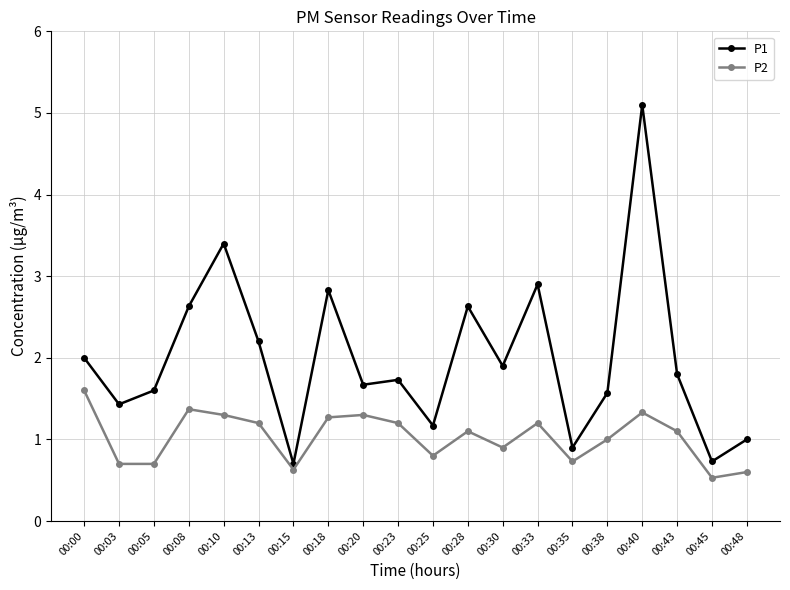

True or false: P1 has more than 1 points higher than both neighbors.

True